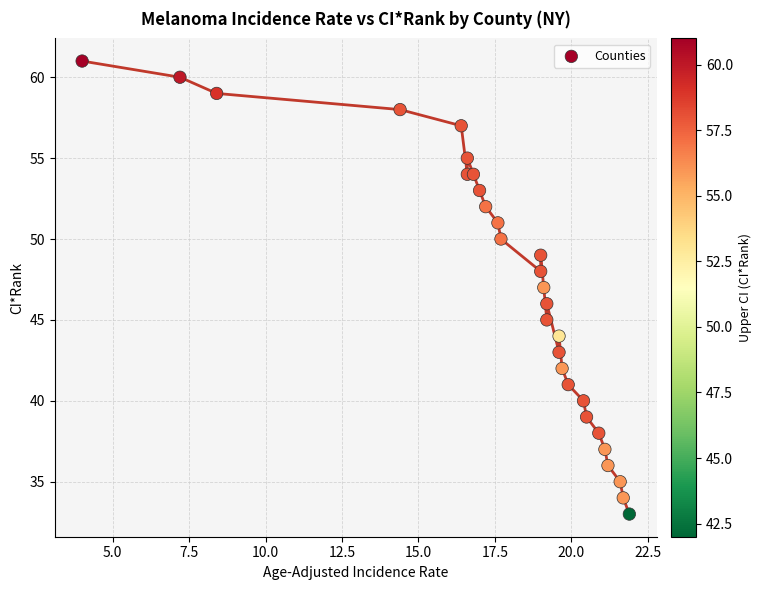

What is the range of Y values (max minus min)?

28